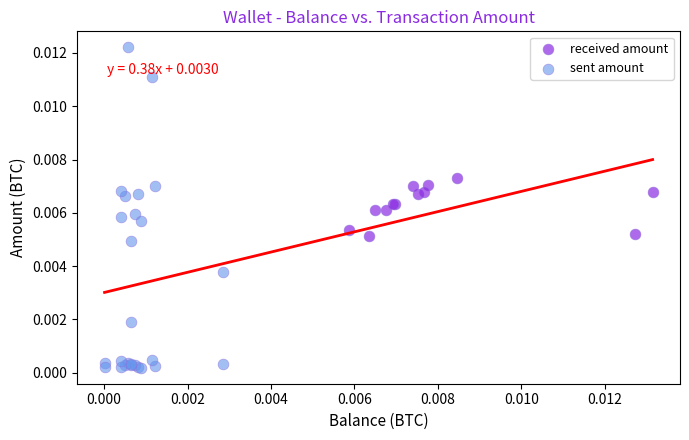

Which series reaches the minimum Y coordinate?

sent amount